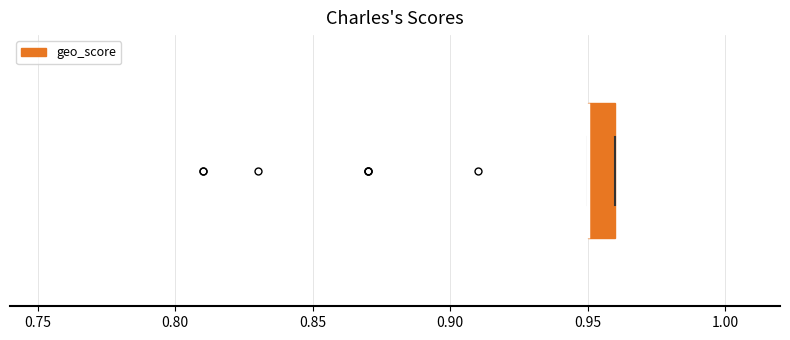

Transcribe this box plot: give where the median line is, the range the box spans, and where the two whiskers end, as read against the x-axis. The values are not printed on the chart, so give them approximately, as read against the axis.

median 0.95 (drawn on the box's left edge), box 0.95 to 0.96, whiskers 0.95 to 0.96